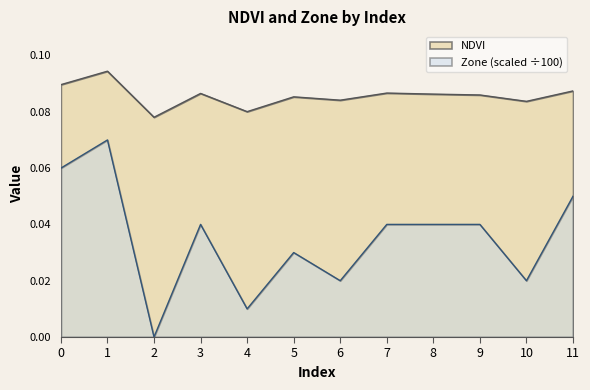

Reading left to right, list all the values displayed in this chart.

NDVI: 0=0.1	1=0.1	2=0.1	3=0.1	4=0.1	5=0.1	6=0.1	7=0.1	8=0.1	9=0.1	10=0.1	11=0.1
Zone: 0=0.1	1=0.1	2=0.0	3=0.0	4=0.0	5=0.0	6=0.0	7=0.0	8=0.0	9=0.0	10=0.0	11=0.1